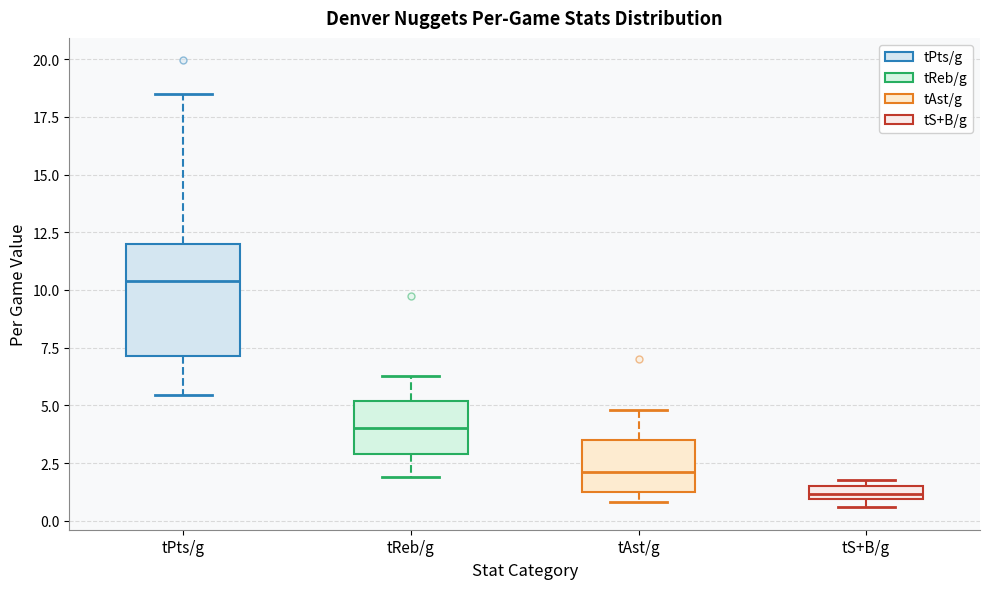

Where does the median line of the box for tAst/g sit on the y-axis? The values are not printed on the chart, so give them approximately, as read against the axis.

2.0